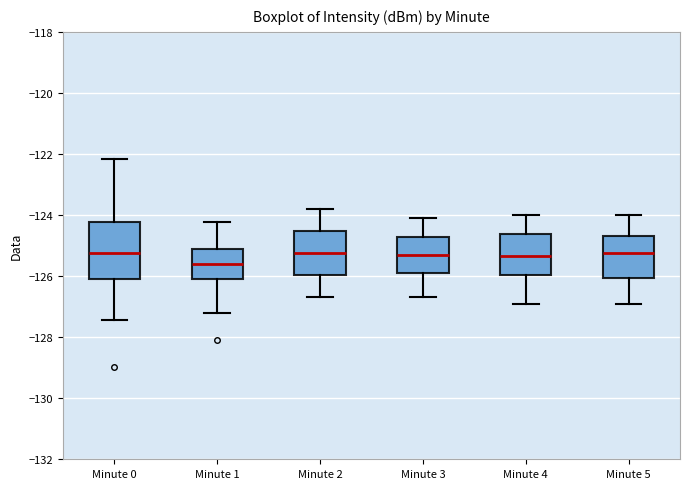

Reading left to right, transcribe this box plot: for each box, give where its median line is, the range the box spans, and where its two whiskers end, as read against the y-axis. The values are not printed on the chart, so give them approximately, as read against the axis.

Minute 0: median -125.2, box -126.2 to -124.2, whiskers -127.4 to -122.2
Minute 1: median -125.6, box -126.0 to -125.2, whiskers -127.2 to -124.2
Minute 2: median -125.2, box -126.0 to -124.6, whiskers -126.6 to -123.8
Minute 3: median -125.2, box -125.8 to -124.8, whiskers -126.6 to -124.0
Minute 4: median -125.4, box -126.0 to -124.6, whiskers -126.8 to -124.0
Minute 5: median -125.2, box -126.0 to -124.6, whiskers -126.8 to -124.0